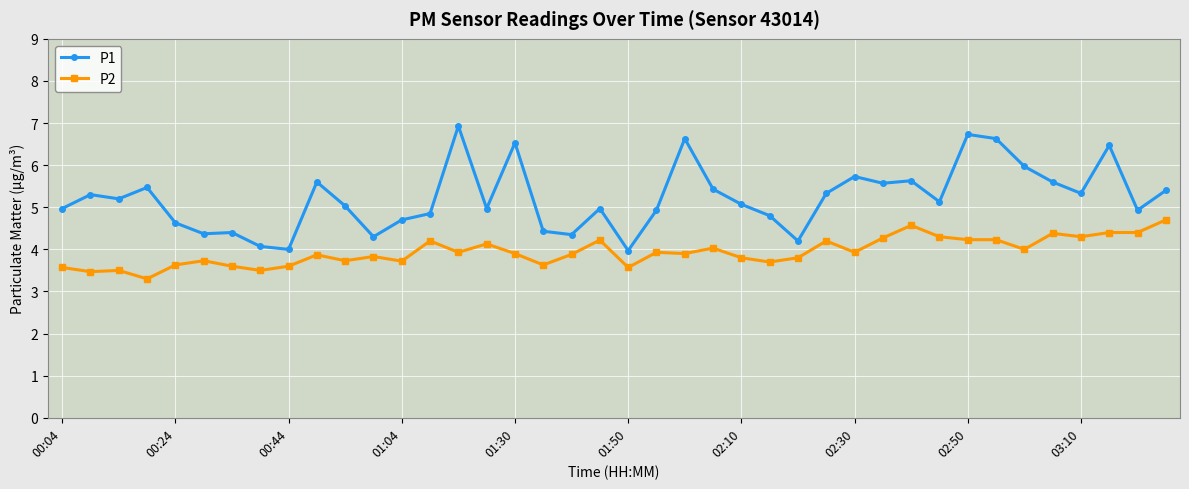

What are all the series names shown in the legend?

P1, P2